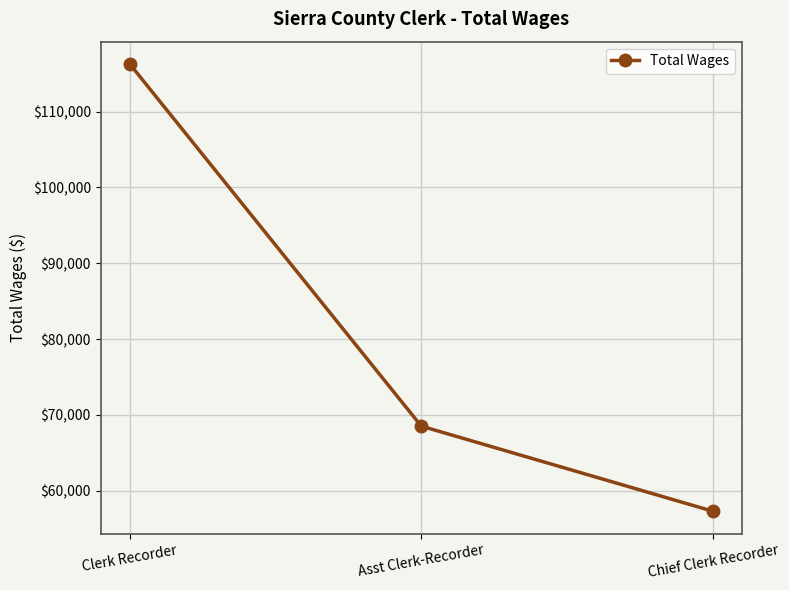

Rank the categories by value from lowest to highest.

Chief Clerk Recorder, Asst Clerk-Recorder, Clerk Recorder